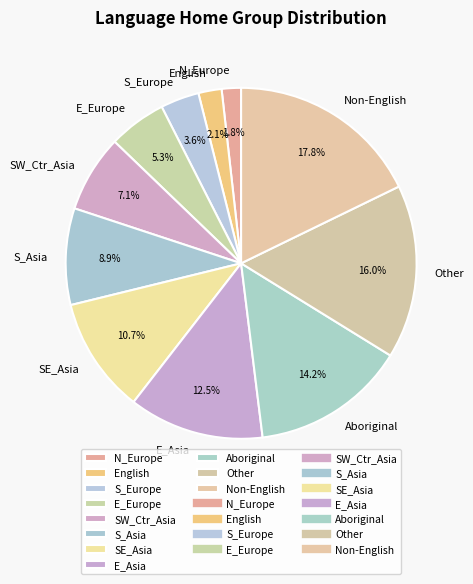

Does E_Europe represent more than half of the total?

No